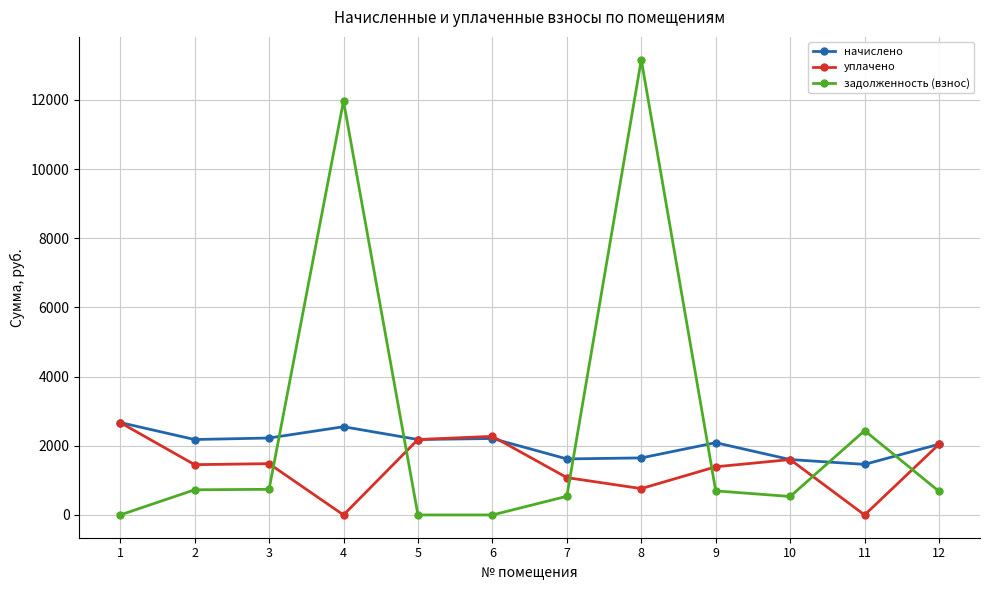

True or false: начислено has more than 1 interior local peaks.

True